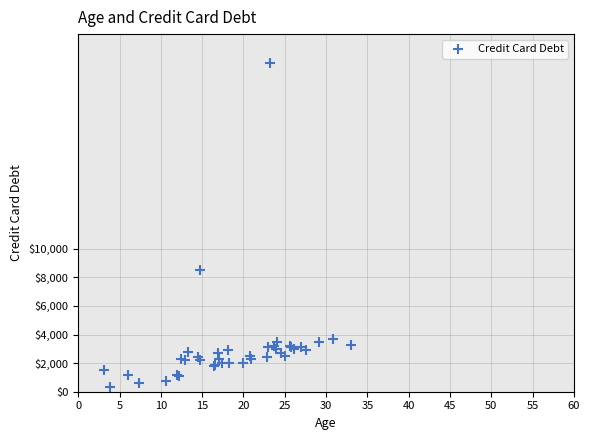

What Y value in the scatter plot is closest to 11650?

8500